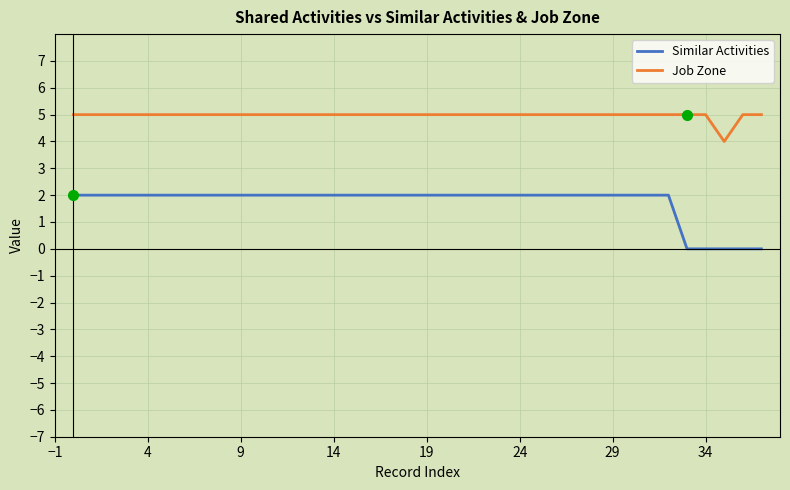

True or false: Job Zone and Similar Activities cross at least once.

False